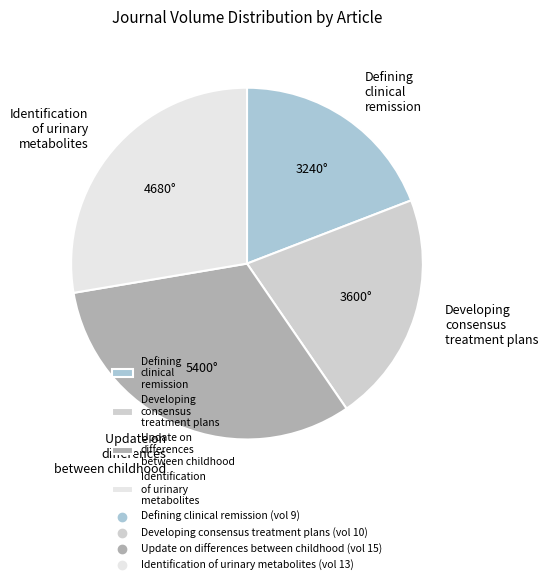

True or false: Update on differences between childhood accounts for 32% of the total.

True